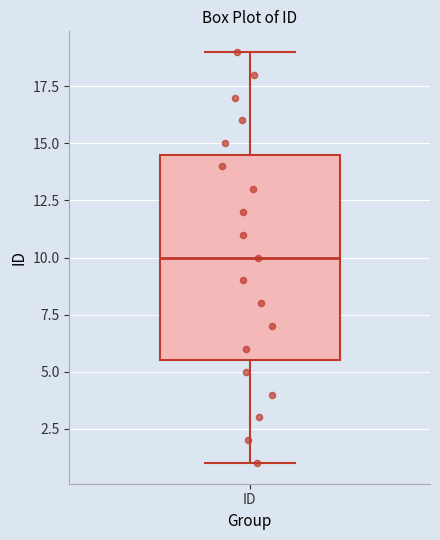

Where does the upper whisker of the box for ID end on the y-axis? The values are not printed on the chart, so give them approximately, as read against the axis.

19.0